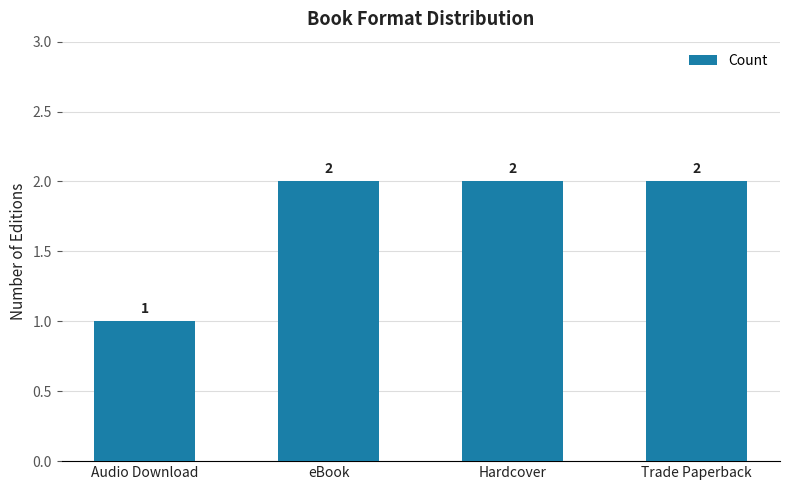

At which category does the chart reach its minimum across all series?

Audio Download